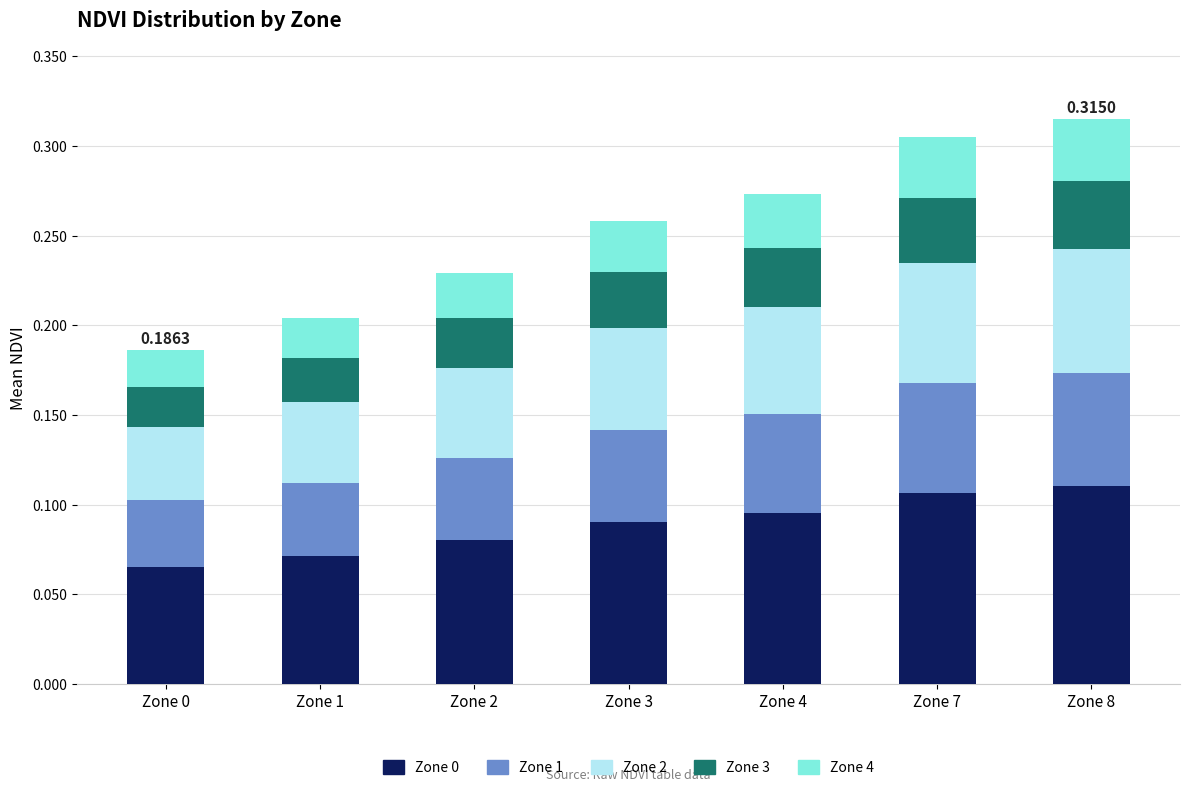

What is the total value across all series at Zone 8?

0.3